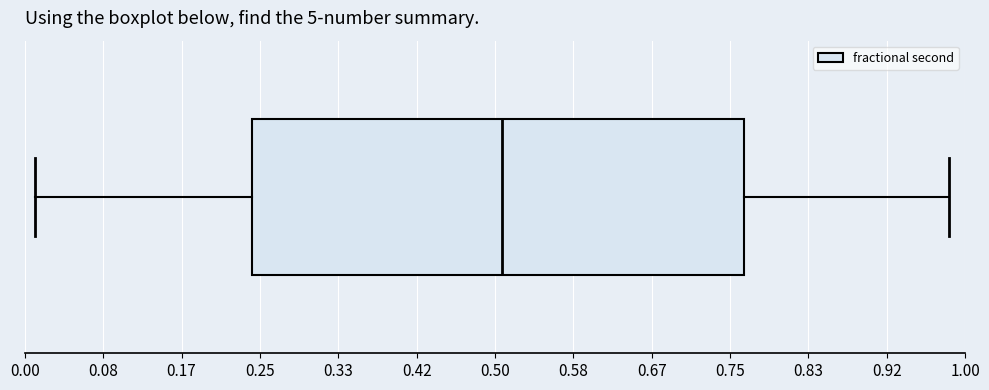

Transcribe this box plot: give where the median line is, the range the box spans, and where the two whiskers end, as read against the x-axis. The values are not printed on the chart, so give them approximately, as read against the axis.

median 0.51, box 0.24 to 0.76, whiskers 0.01 to 0.98